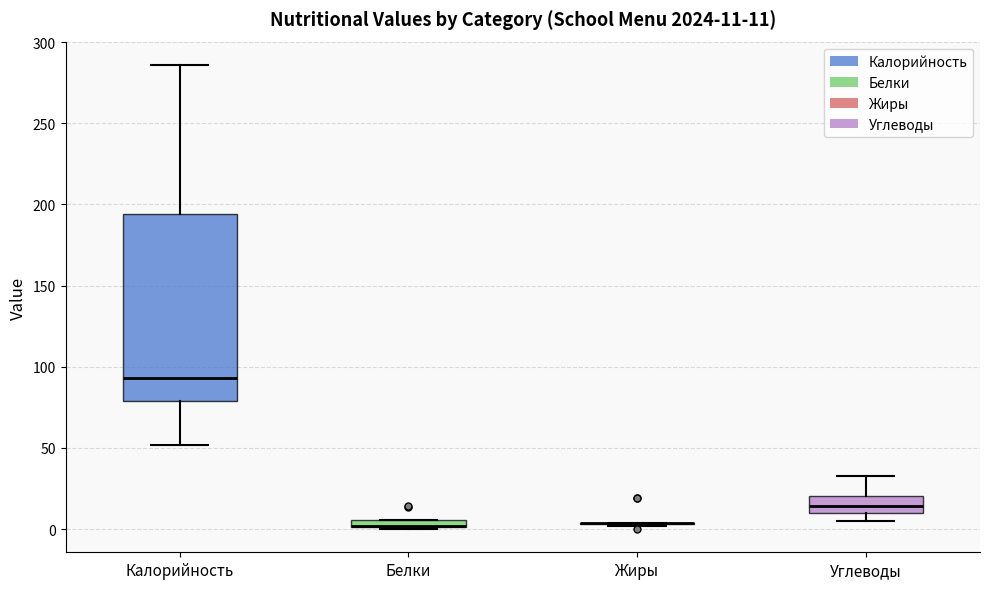

Which box is the tallest, from its lower edge to its upper edge?

Калорийность